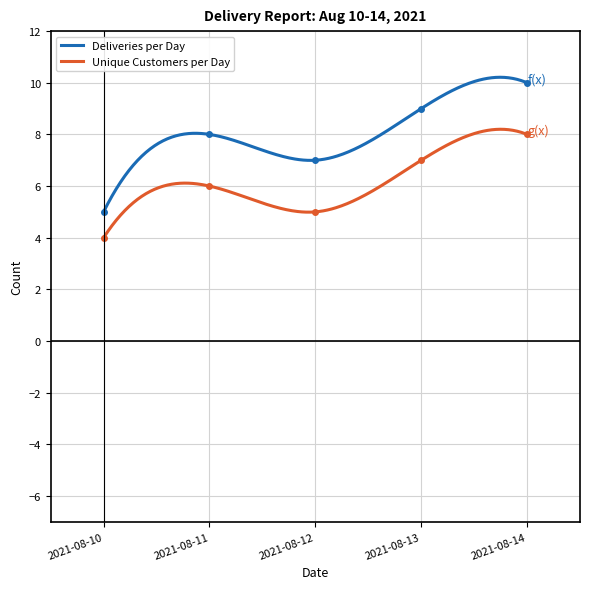

Reading left to right, transcribe all the data shown in this chart.

Deliveries per Day: 5	8	7	9	10
Unique Customers per Day: 4	6	5	7	8